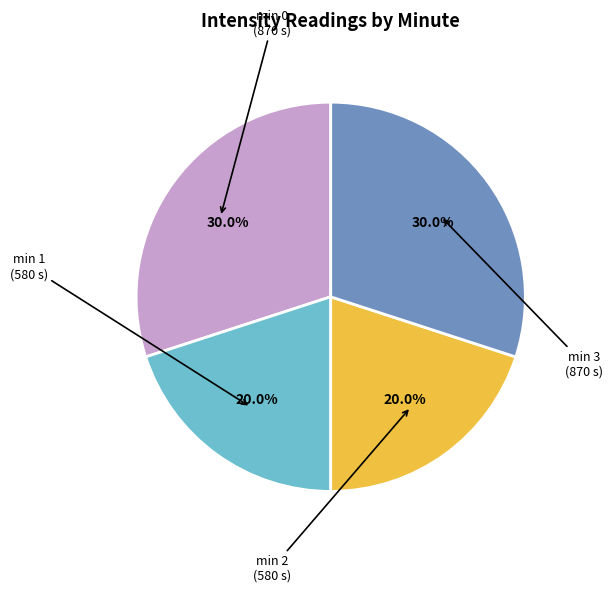

Is there a majority slice in this chart?

No